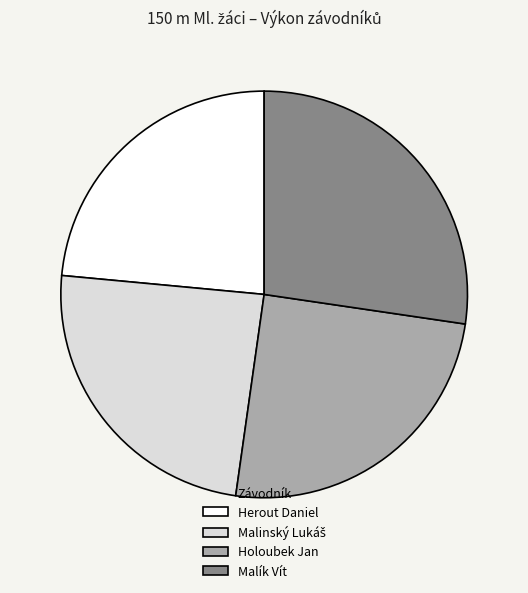

Count the number of slices in the pie.

4